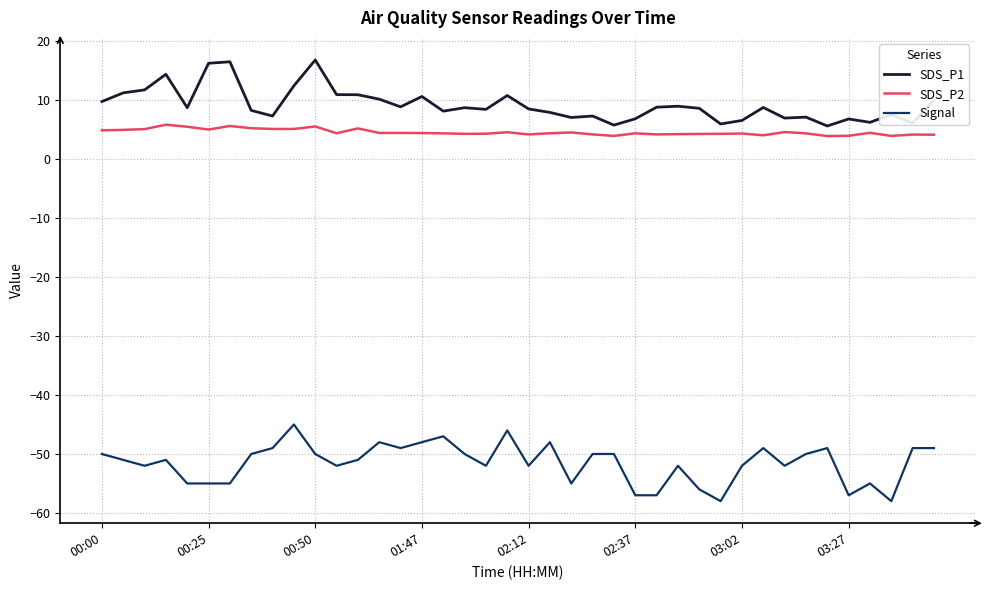

Which series has the largest total across all categories?

SDS_P1